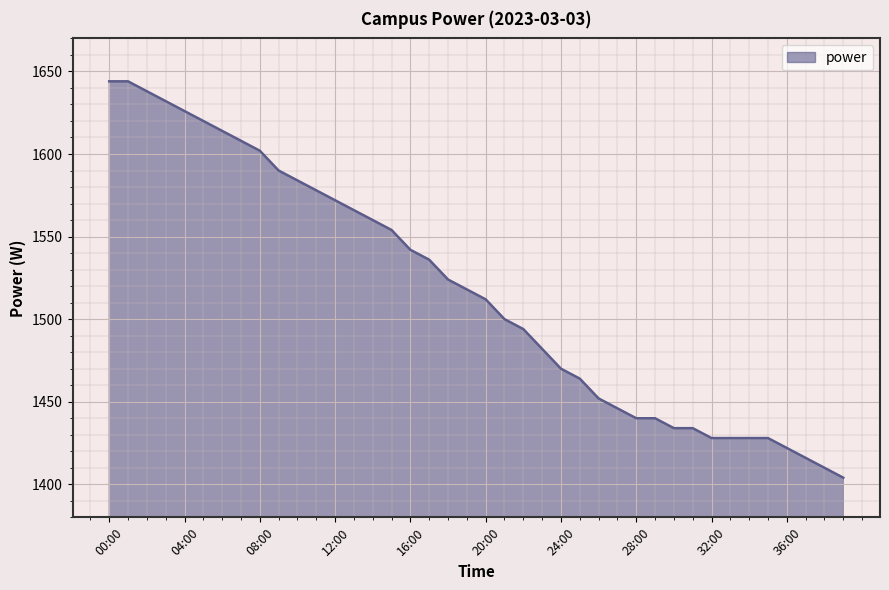

What is the greatest value displayed?

1644